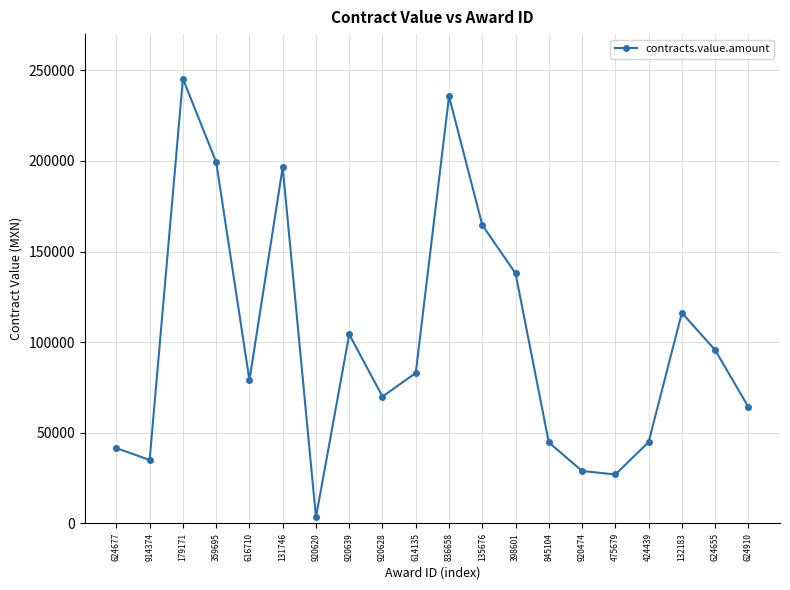

Where is the first local minimum?

914374